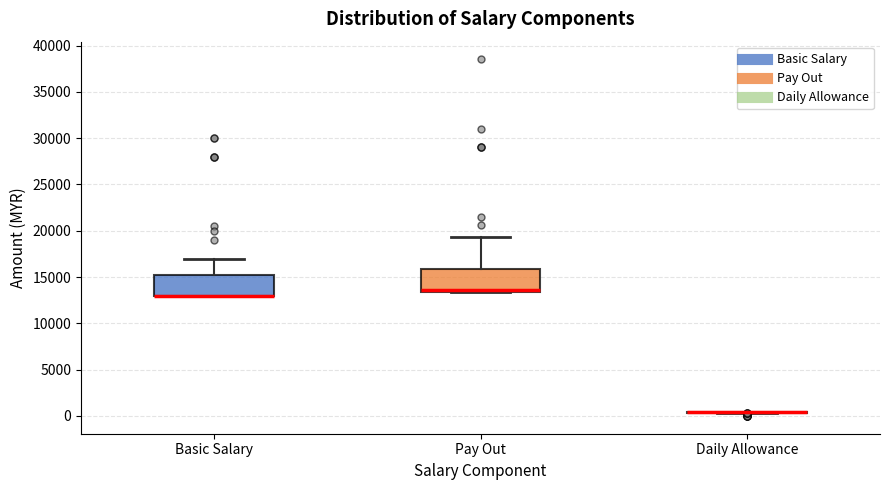

Reading left to right, read every box against the y-axis: the position of its median line, the range the box covers, and the ends of its whiskers. The values are not printed on the chart, so give them approximately, as read against the axis.

Basic Salary: median 13000 (drawn on the box's lower edge), box 13000 to 15500, whiskers 13000 to 17000
Pay Out: median 13500 (just above the box's lower edge), box 13500 to 16000, whiskers 13500 to 19500
Daily Allowance: box collapsed to a line at 500, whiskers 500 to 500